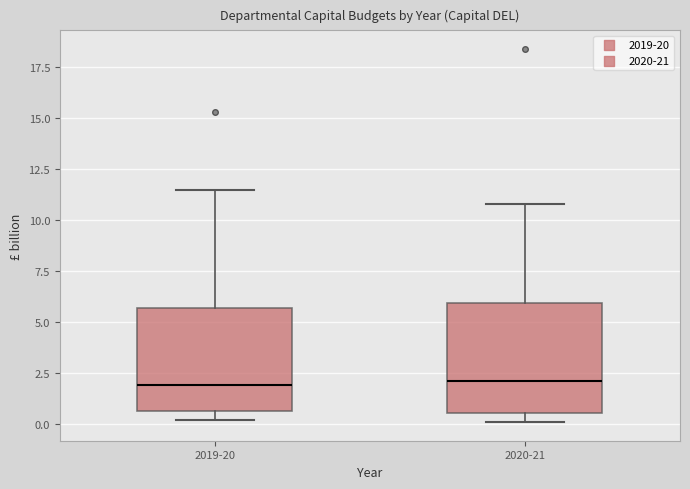

Where does the upper whisker of the box for 2019-20 end on the y-axis? The values are not printed on the chart, so give them approximately, as read against the axis.

11.5